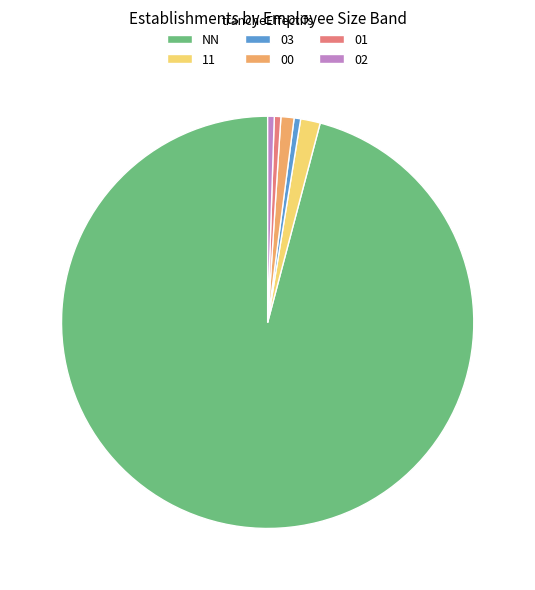

Between 11 and 03, which is larger?

11